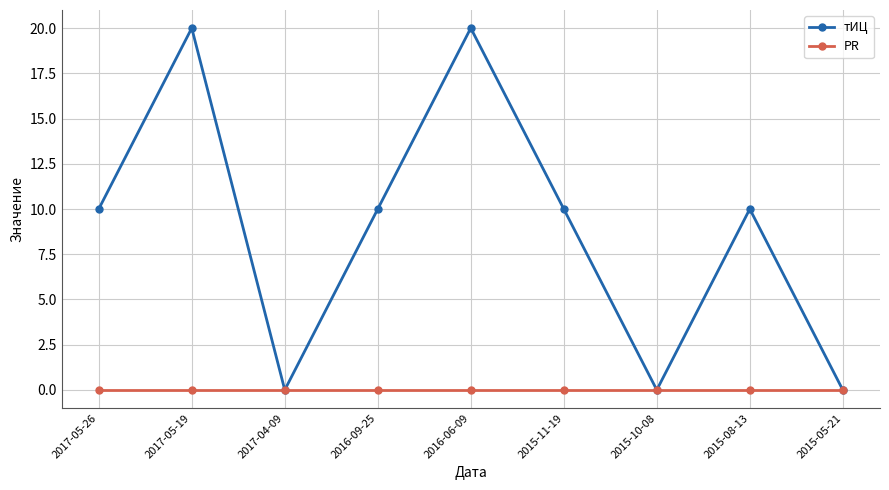

What is the maximum value for тИЦ?

20